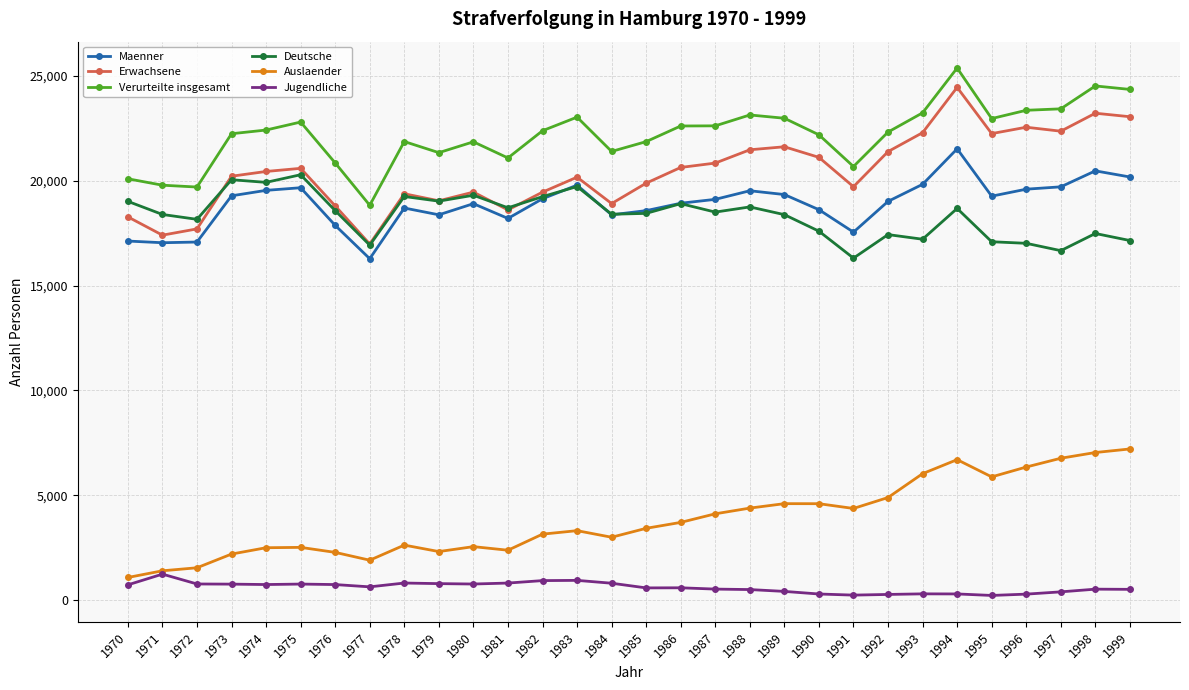

After their last crossing, which series has the higher values: Maenner or Deutsche?

Maenner